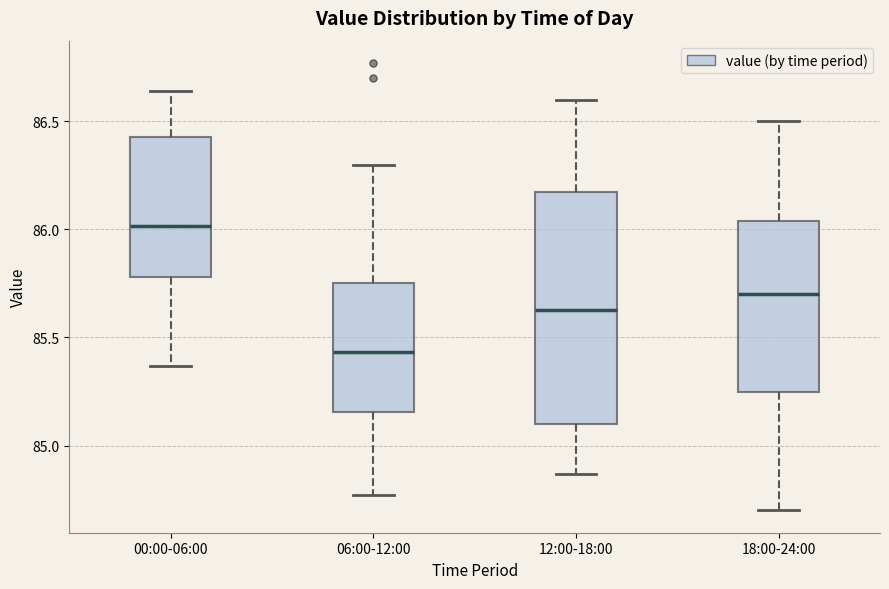

Which box is the tallest, from its lower edge to its upper edge?

12:00-18:00